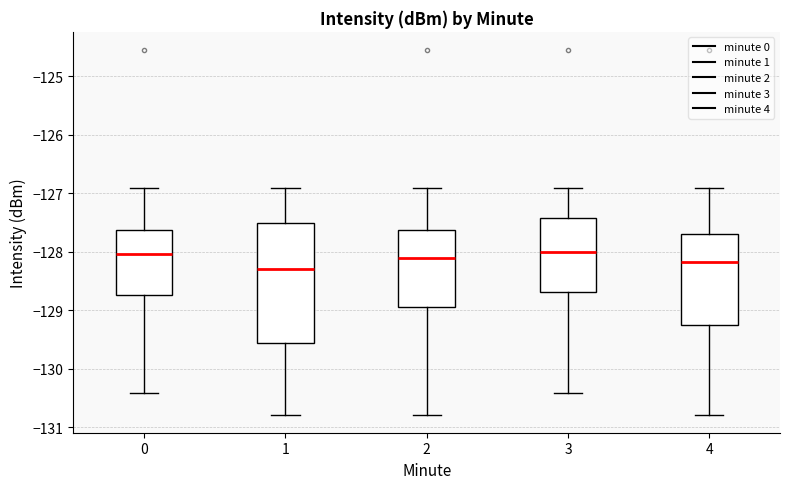

Reading left to right, read every box against the y-axis: the position of its median line, the range the box covers, and the ends of its whiskers. The values are not printed on the chart, so give them approximately, as read against the axis.

0: median -128.0, box -128.7 to -127.6, whiskers -130.4 to -126.9
1: median -128.3, box -129.6 to -127.5, whiskers -130.8 to -126.9
2: median -128.1, box -128.9 to -127.6, whiskers -130.8 to -126.9
3: median -128.0, box -128.7 to -127.4, whiskers -130.4 to -126.9
4: median -128.2, box -129.3 to -127.7, whiskers -130.8 to -126.9